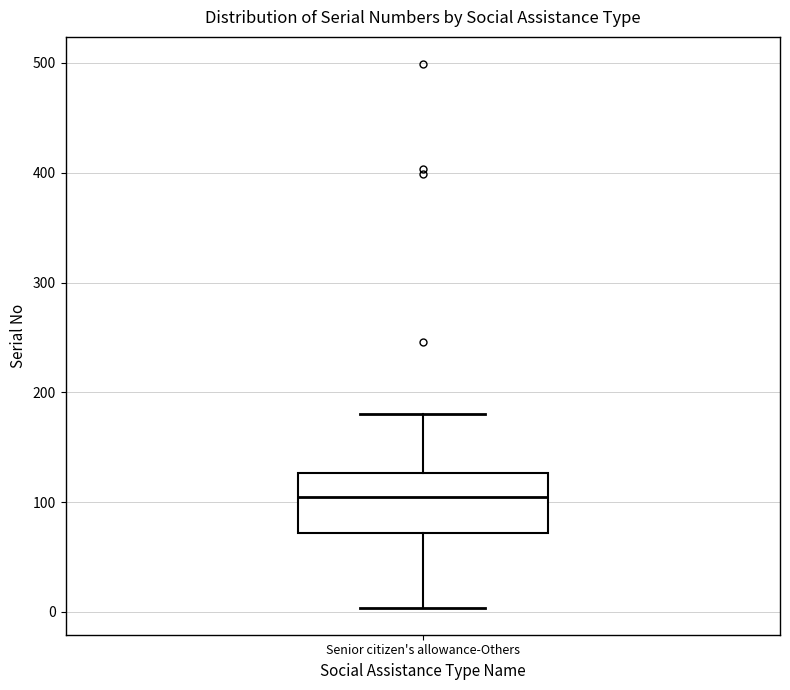

Where does the median line of the box for Senior citizen's allowance-Others sit on the y-axis? The values are not printed on the chart, so give them approximately, as read against the axis.

110